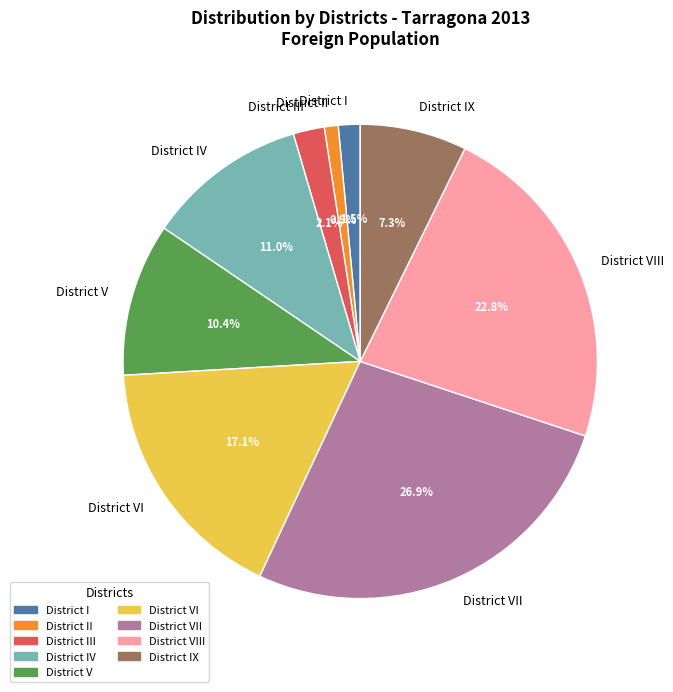

What is the smallest slice in the pie chart?

District II